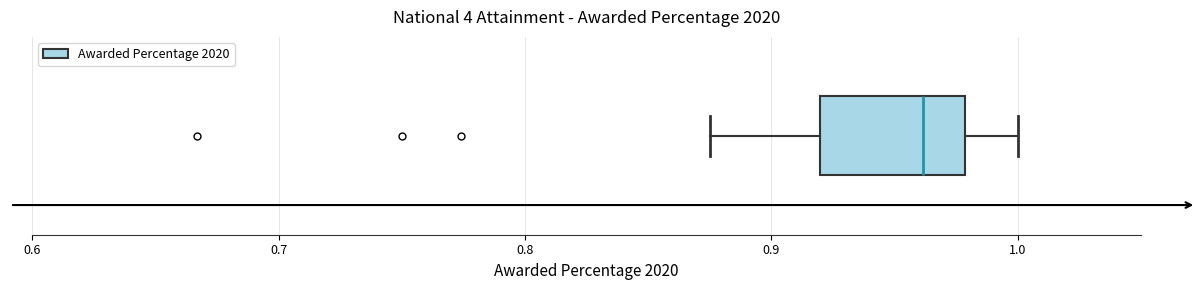

Transcribe this box plot: give where the median line is, the range the box spans, and where the two whiskers end, as read against the x-axis. The values are not printed on the chart, so give them approximately, as read against the axis.

median 0.96, box 0.92 to 0.98, whiskers 0.88 to 1.00